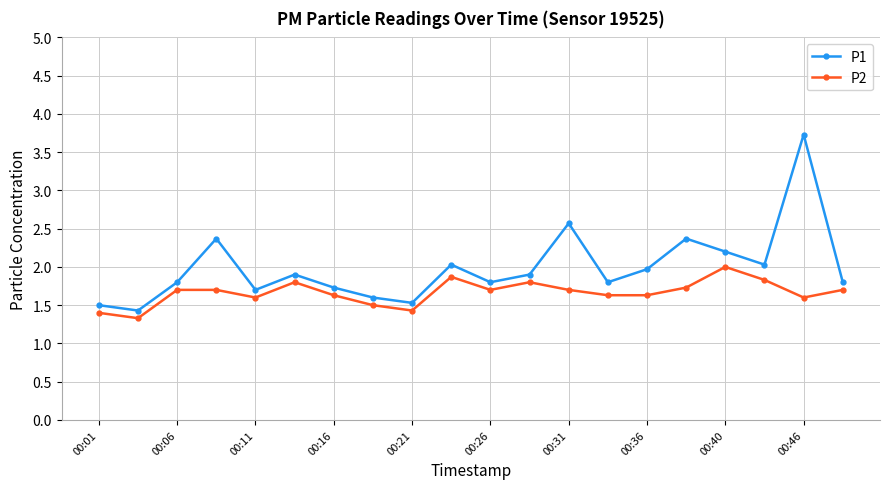

What is the lowest value of the P2 series?

1.3